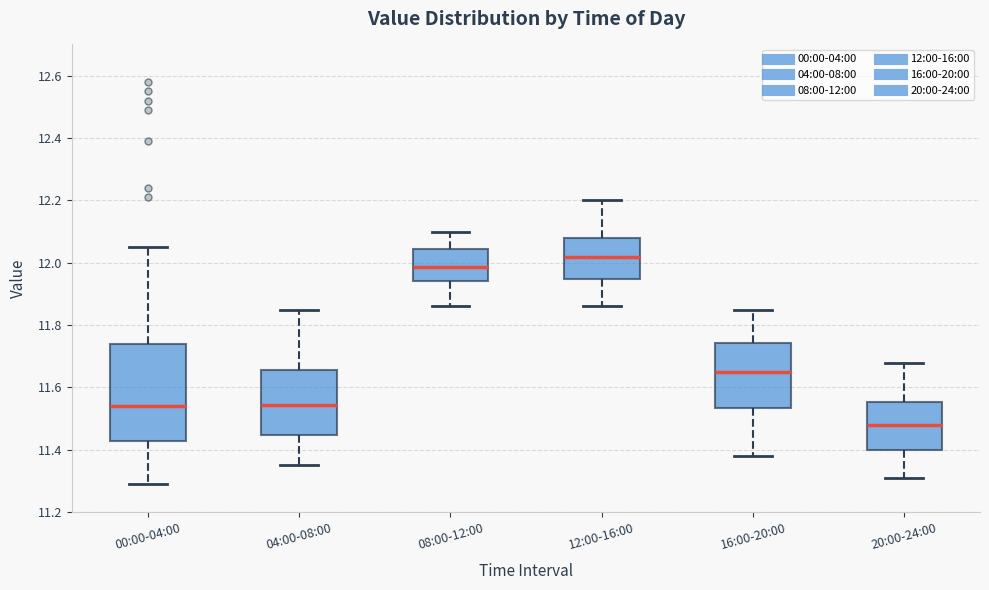

Which box has the lowest median line?

20:00-24:00